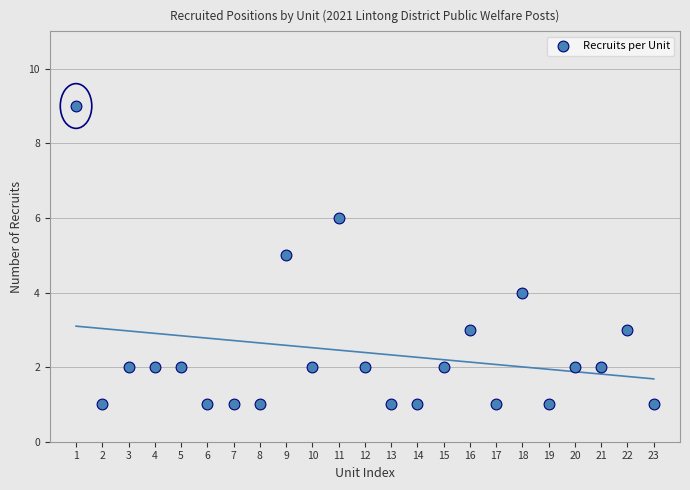

What is the range of Y values (max minus min)?

8